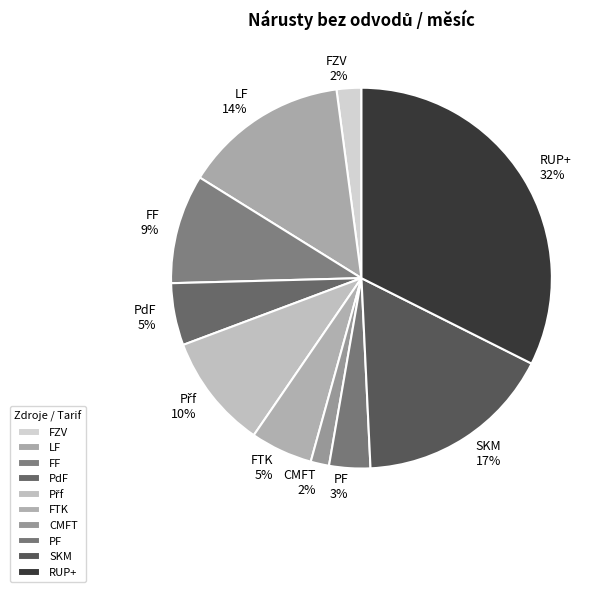

How many segments does this pie chart have?

10